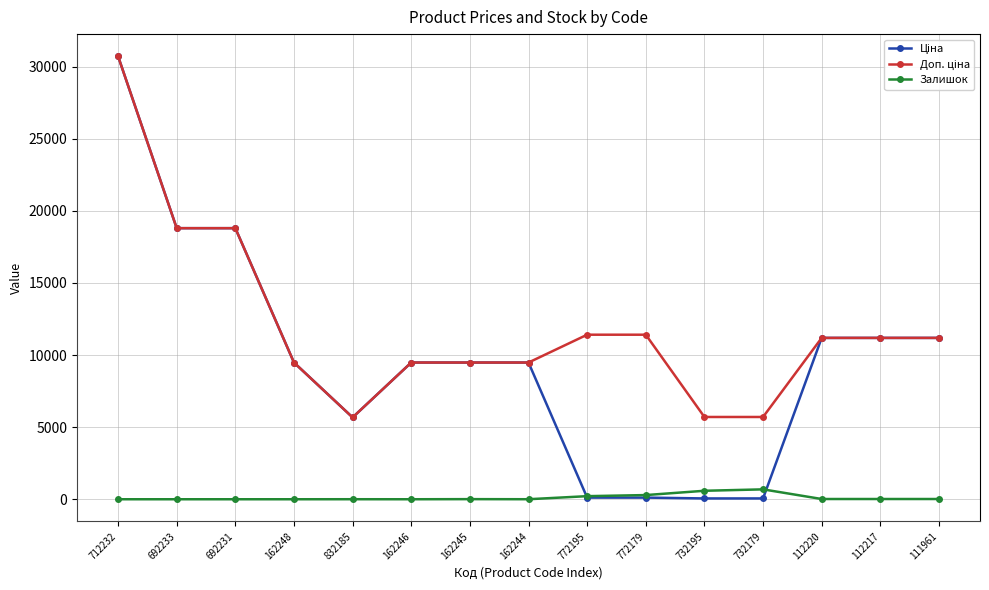

How many series are shown in this chart?

3